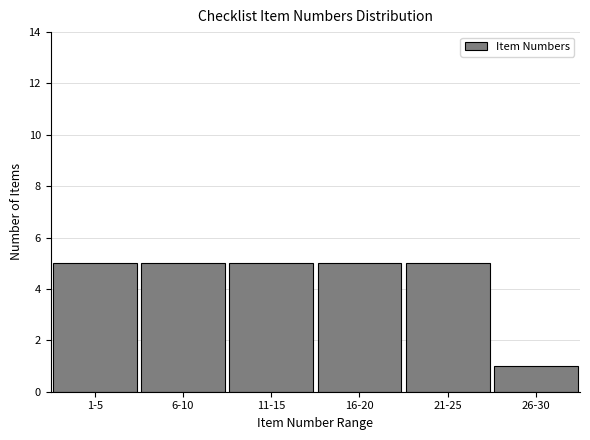

Reading left to right, what are all the values shown in this chart?

5	5	5	5	5	1